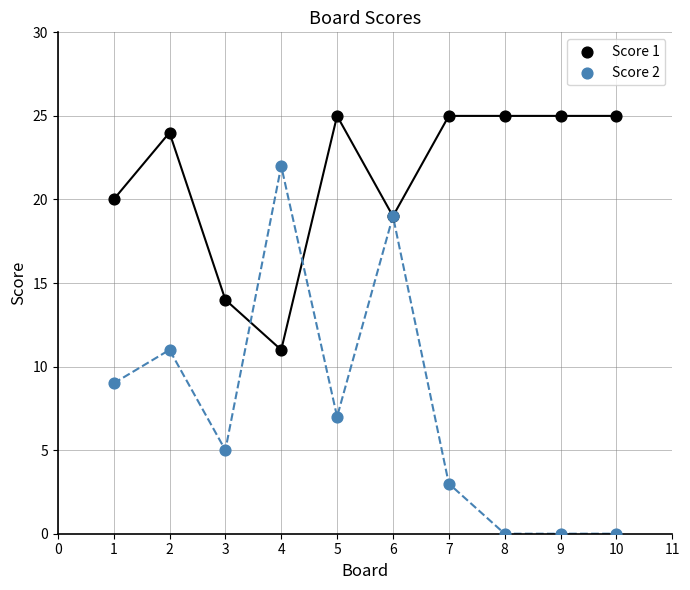

Which series has the largest Y range (max minus min)?

Score 2